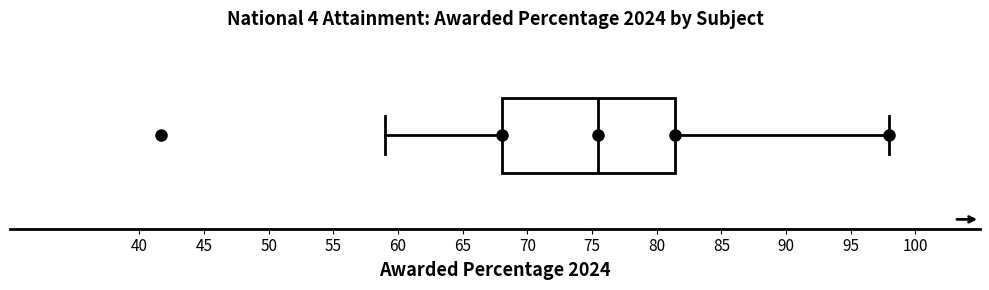

Read this box plot against the x-axis: the position of the median line, the range covered by the box, and the ends of both whiskers. The values are not printed on the chart, so give them approximately, as read against the axis.

median 75.5, box 68.0 to 81.5, whiskers 59.0 to 98.0